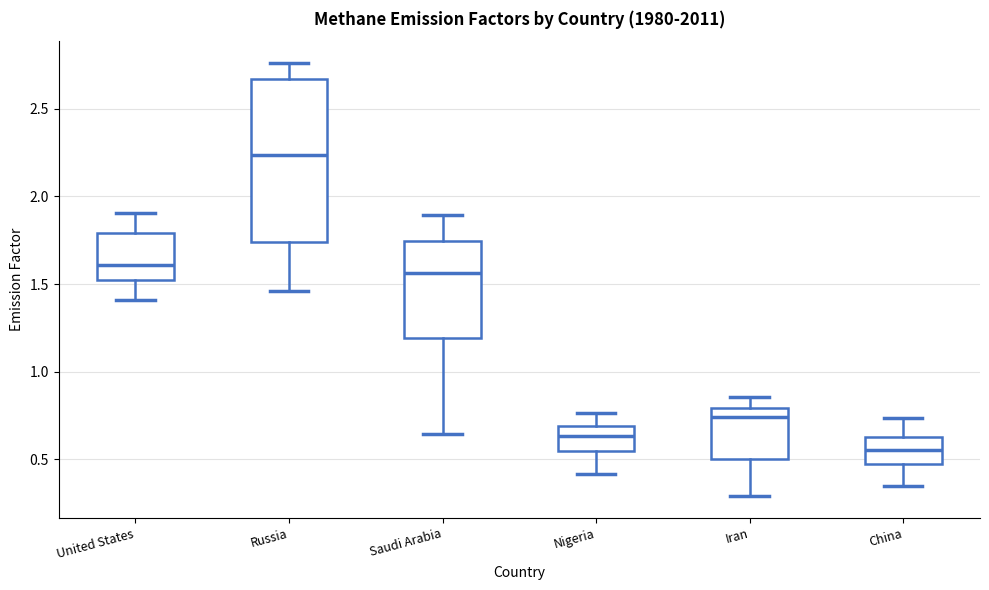

Where does the median line of the box for Iran sit on the y-axis? The values are not printed on the chart, so give them approximately, as read against the axis.

0.75